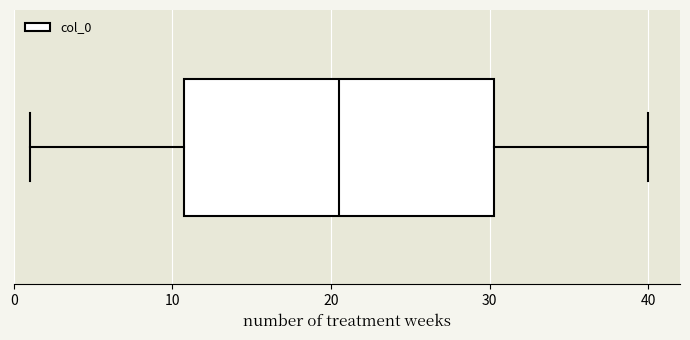

Where does the left whisker of the box end on the x-axis? The values are not printed on the chart, so give them approximately, as read against the axis.

1